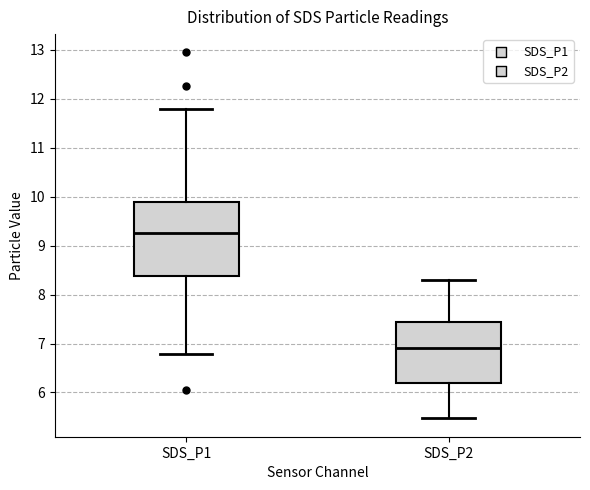

Reading left to right, transcribe this box plot: for each box, give where its median line is, the range the box spans, and where its two whiskers end, as read against the y-axis. The values are not printed on the chart, so give them approximately, as read against the axis.

SDS_P1: median 9.3, box 8.4 to 9.9, whiskers 6.8 to 11.8
SDS_P2: median 6.9, box 6.2 to 7.4, whiskers 5.5 to 8.3